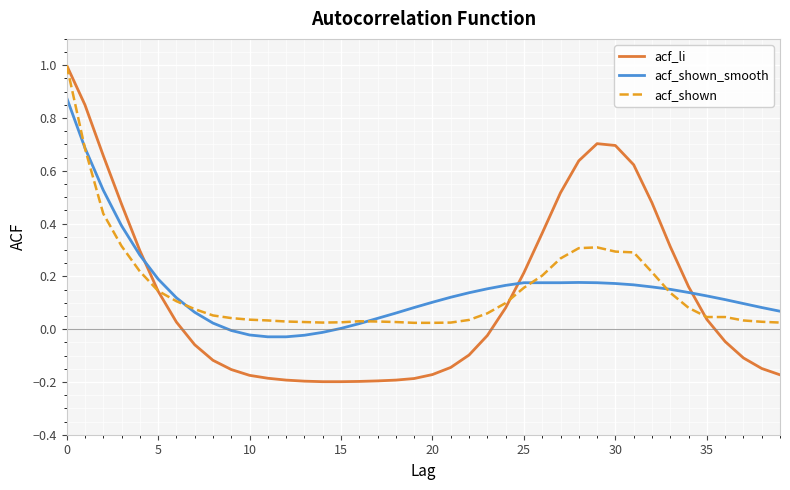

What is the maximum value for acf_li?

1.0